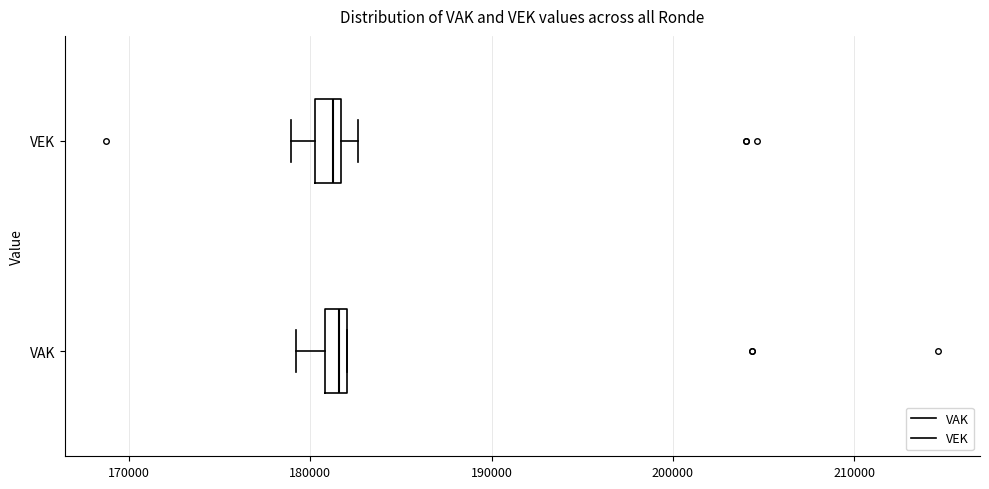

Where does the median line of the box for VEK sit on the x-axis? The values are not printed on the chart, so give them approximately, as read against the axis.

181000